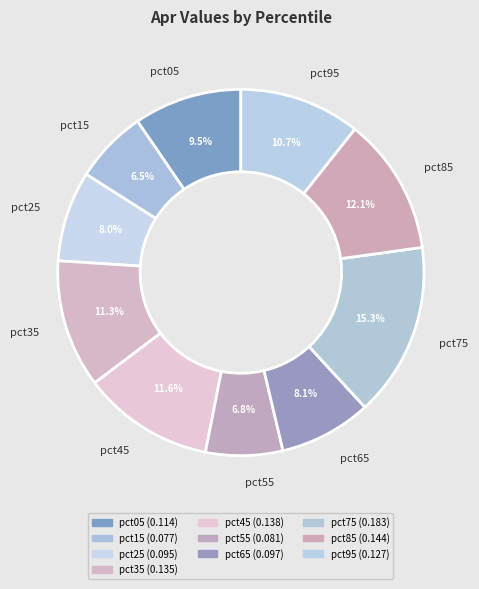

To the nearest percent, what is the difference between the pct75 and pct65 slice percentages?

7%